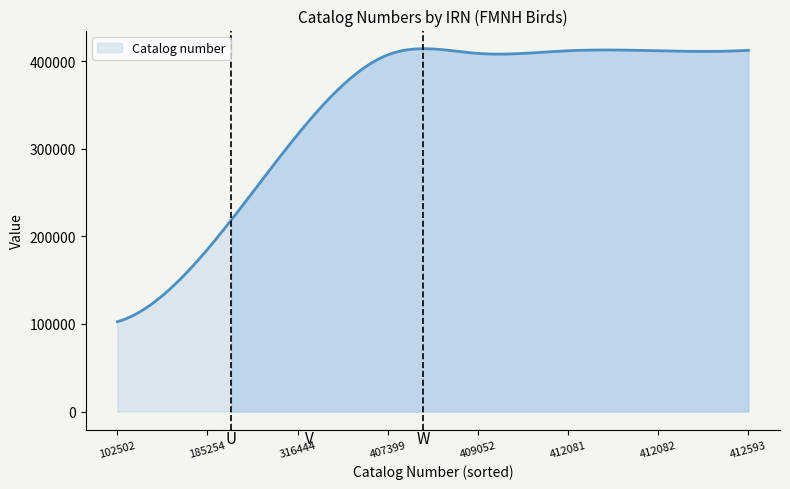

Does the chart display data point markers on the line(s)?

No